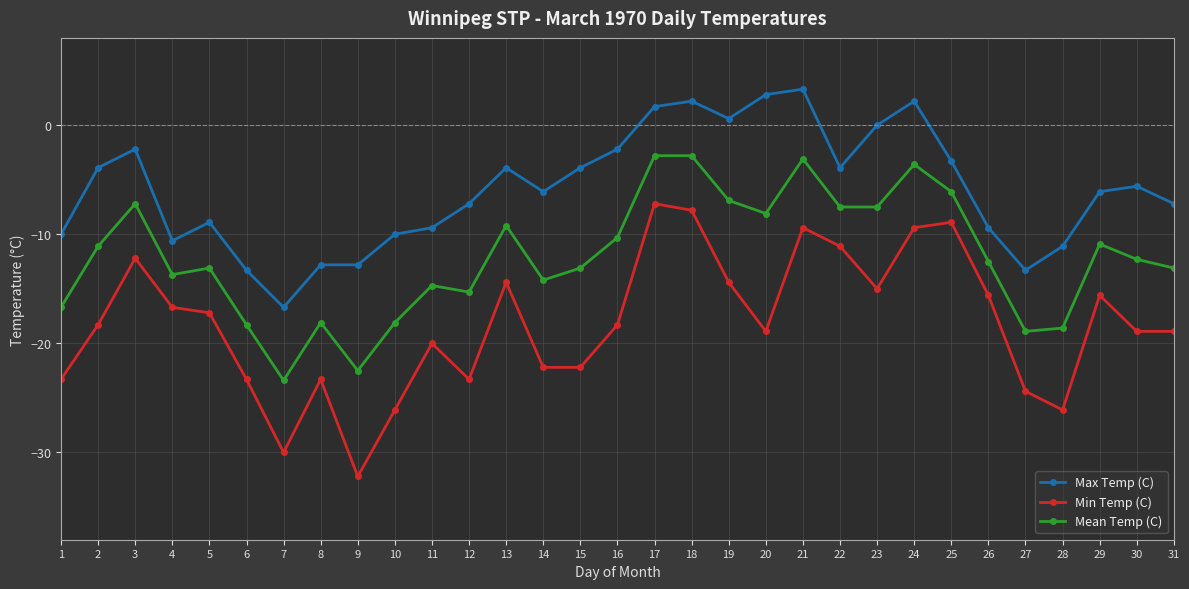

What is the difference between the Mean Temp (C) values at 26 and 10?

5.6